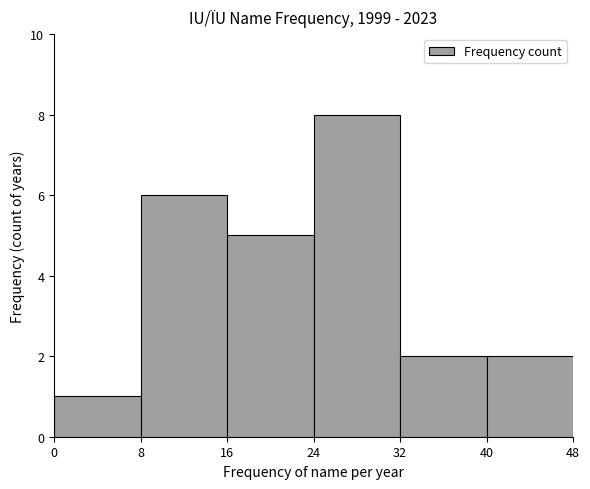

Reading left to right, transcribe this chart: for each bar, give the range it covers on the x-axis and its height. The values are not printed on the chart, so give them approximately, as read against the axis.

0 to 8: 1
8 to 16: 6
16 to 24: 5
24 to 32: 8
32 to 40: 2
40 to 48: 2